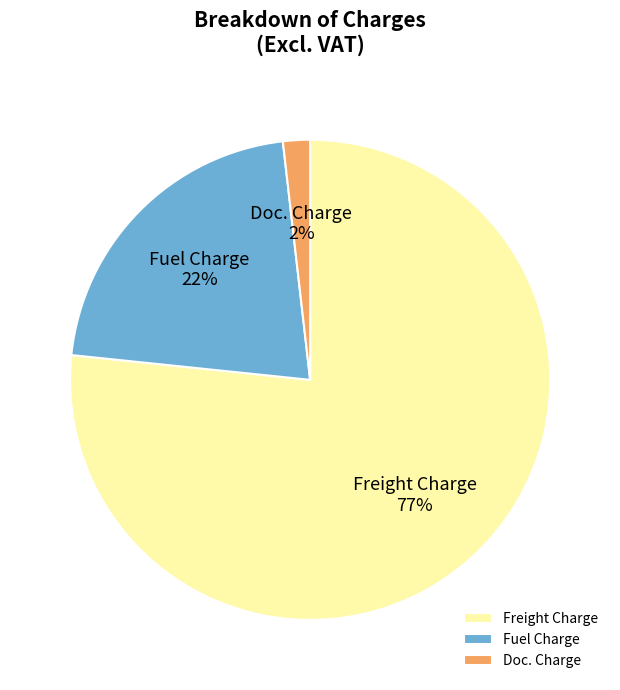

What is the largest slice in the pie chart?

Freight Charge